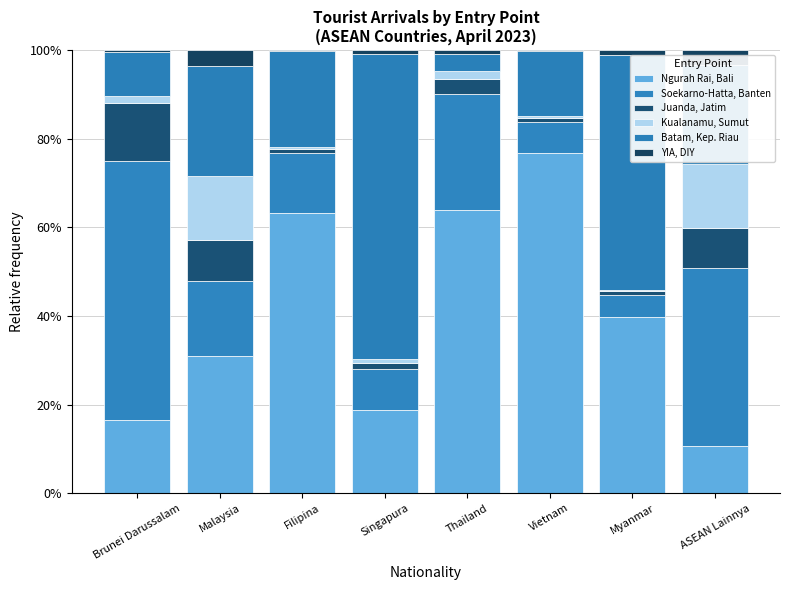

What is the label of the 7th bar from the right?

Malaysia